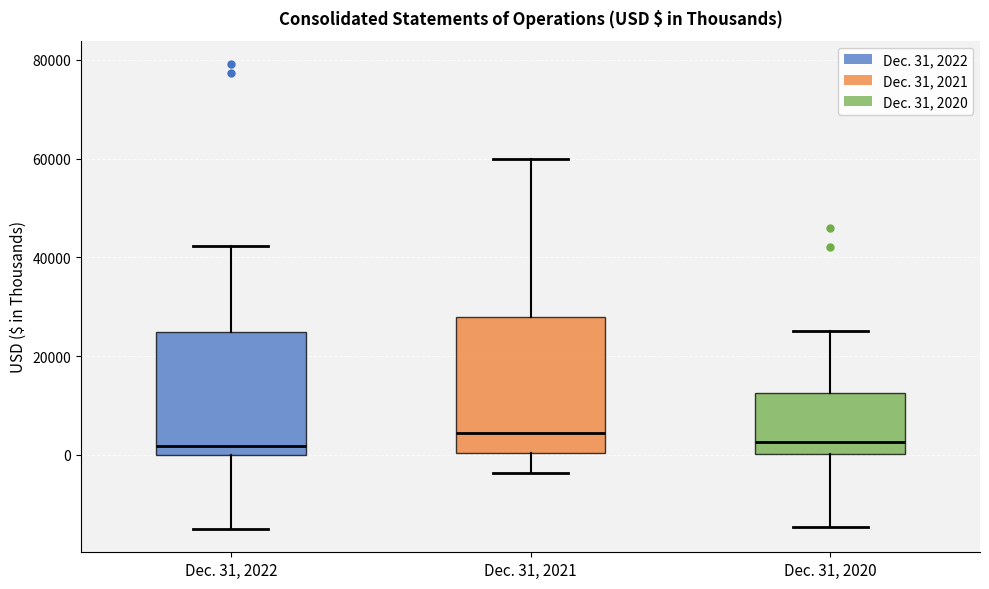

Reading left to right, read every box against the y-axis: the position of its median line, the range the box covers, and the ends of its whiskers. The values are not printed on the chart, so give them approximately, as read against the axis.

Dec. 31, 2022: median 2000, box 0 to 24000, whiskers -16000 to 42000
Dec. 31, 2021: median 4000, box 0 to 28000, whiskers -4000 to 60000
Dec. 31, 2020: median 2000, box 0 to 12000, whiskers -14000 to 26000